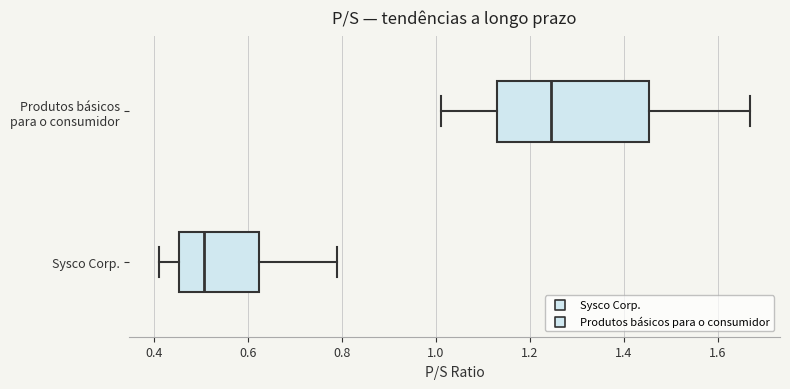

Where is the right edge of the box for Produtos básicos para o consumidor on the x-axis? The values are not printed on the chart, so give them approximately, as read against the axis.

1.46